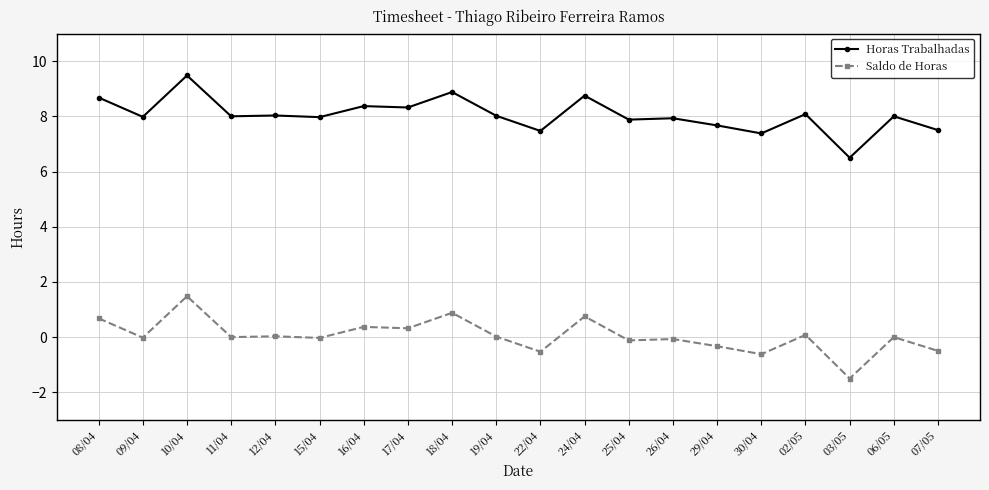

Where does the Saldo de Horas series first go above 0?

08/04